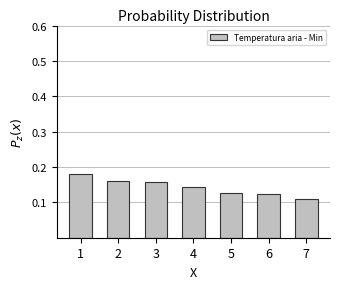

Between 7 and 6, which is larger?

6